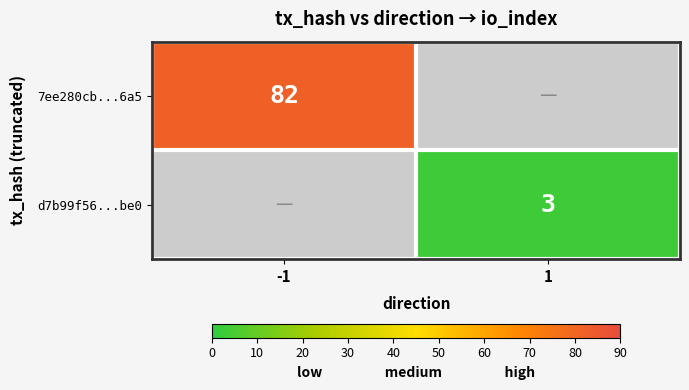

What is the smallest value displayed?

3.0